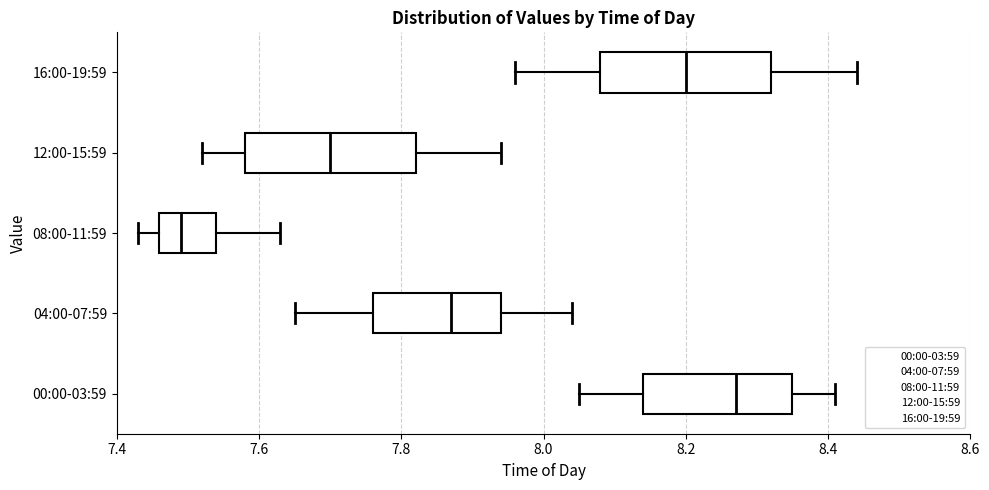

Which box has the furthest to the left median line?

08:00-11:59